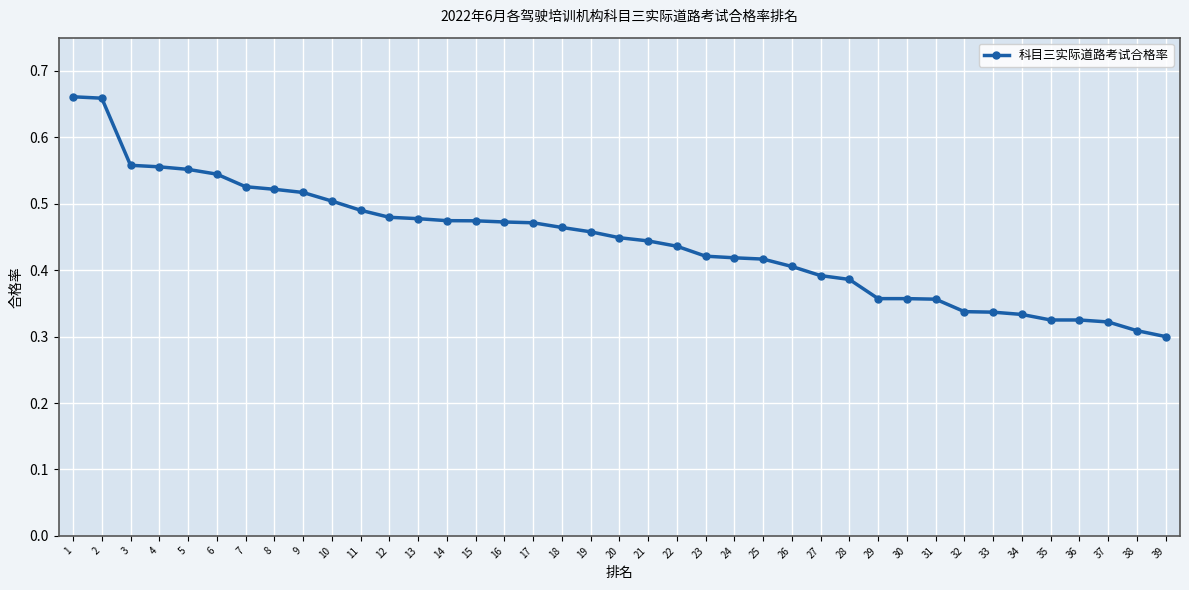

How many values are between 0 and 1?

39